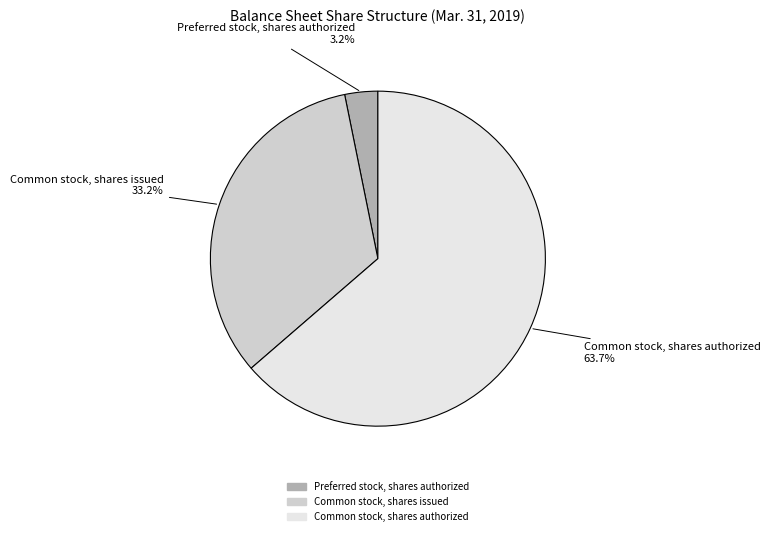

Rank the categories by value from lowest to highest.

Preferred stock, shares authorized, Common stock, shares issued, Common stock, shares authorized